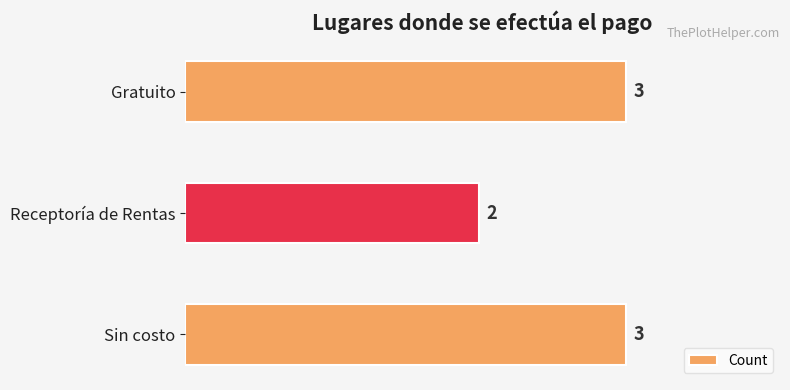

What is the sum of the values at Receptoría de Rentas and Gratuito?

5